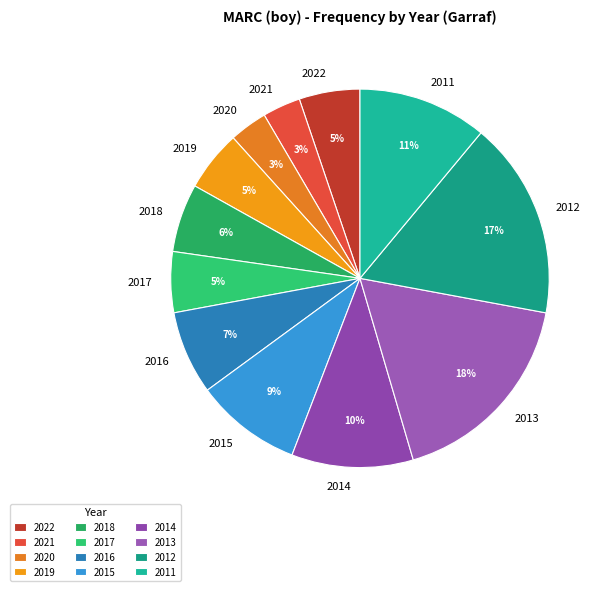

To the nearest percent, what portion does 2016 represent?

7%